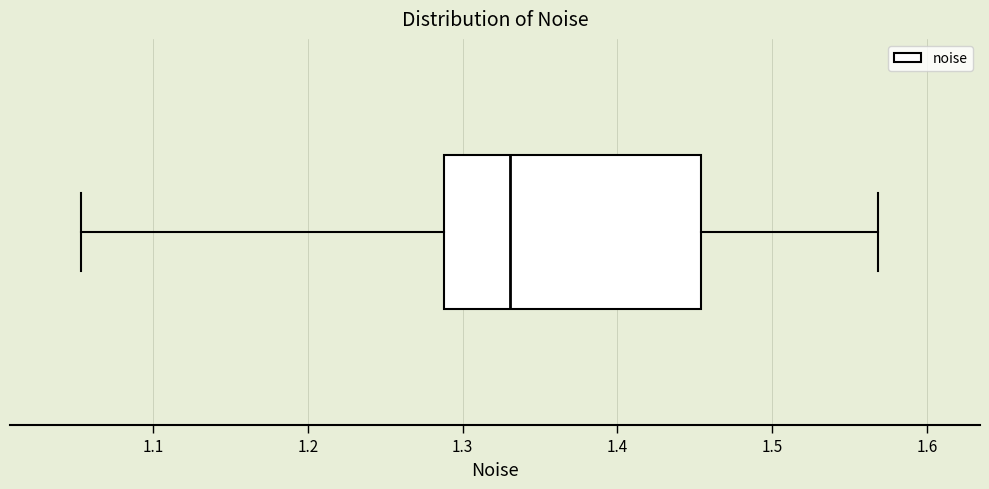

Read this box plot against the x-axis: the position of the median line, the range covered by the box, and the ends of both whiskers. The values are not printed on the chart, so give them approximately, as read against the axis.

median 1.33, box 1.29 to 1.45, whiskers 1.05 to 1.57